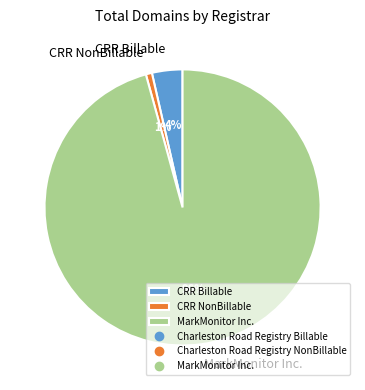

Is there a majority slice in this chart?

Yes